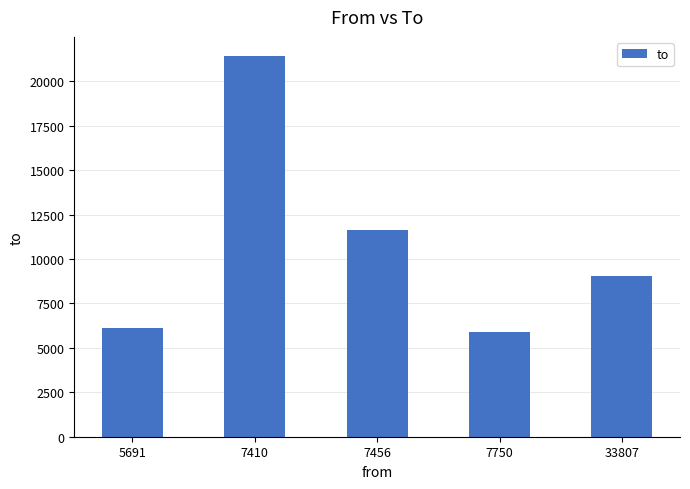

Where is the data nearest to the value 13662?

7456